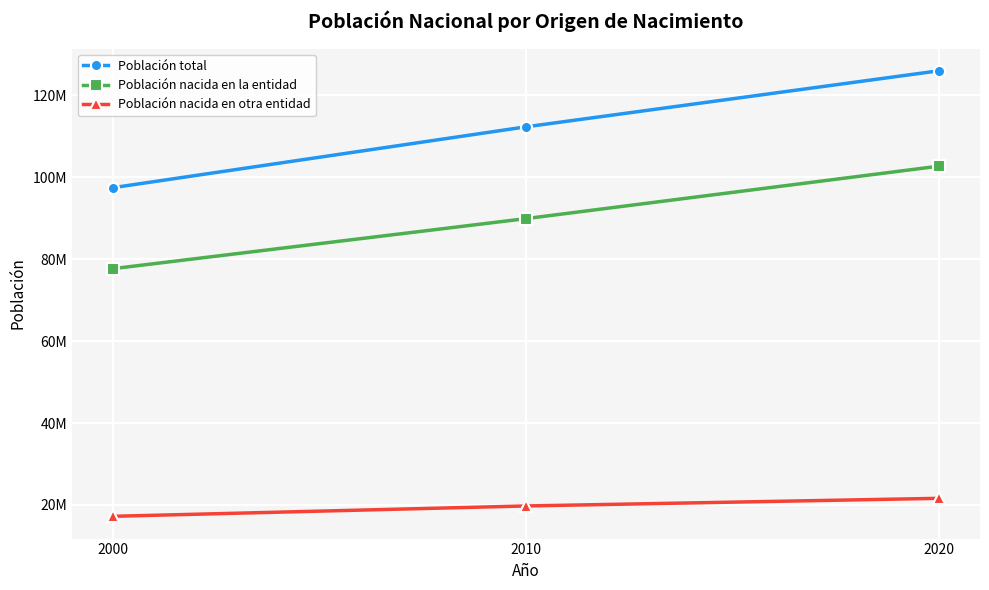

How many Población nacida en la entidad values are between 77705198 and 102724322?

3